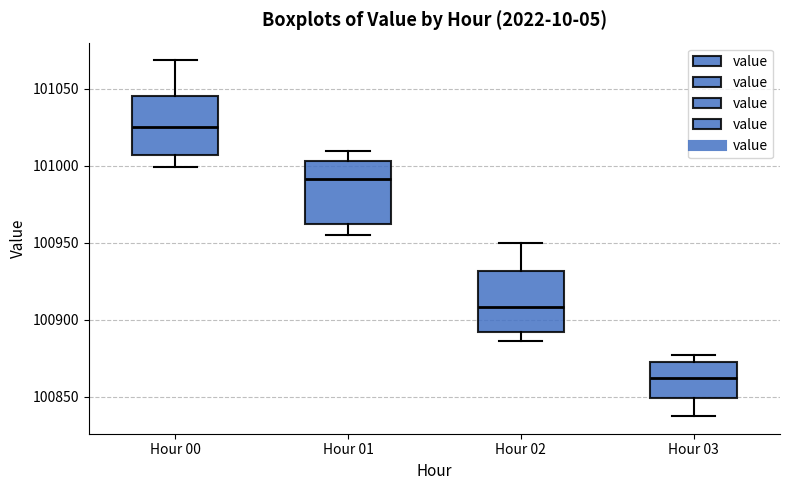

Which box's median line is the lowest?

Hour 03